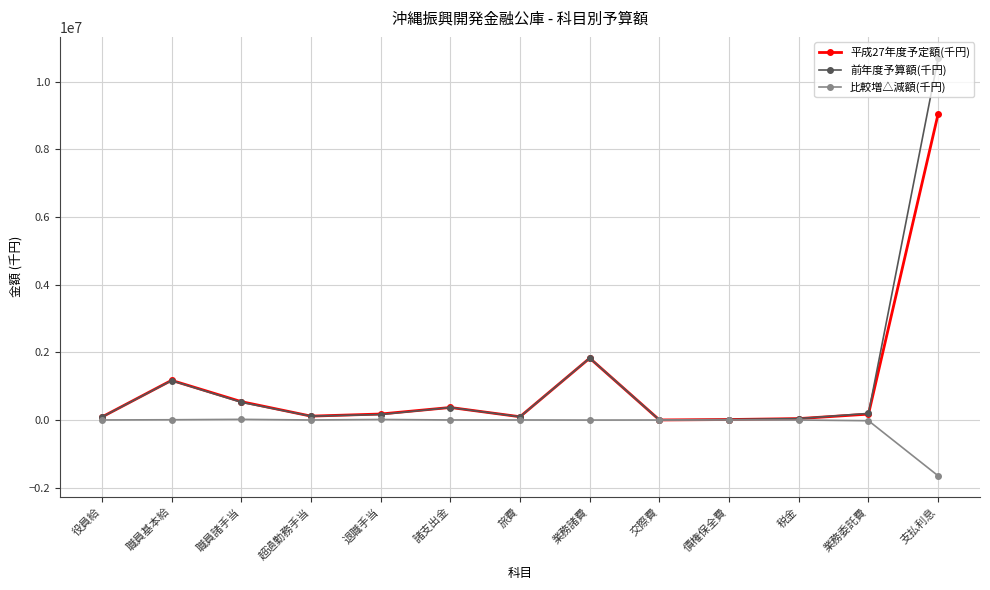

Which label corresponds to the largest value in the chart?

支払利息